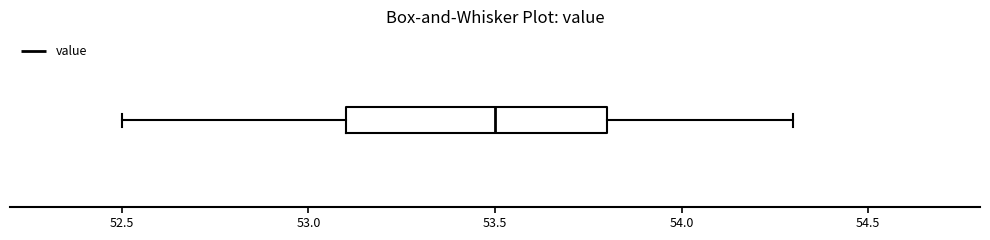

Read this box plot against the x-axis: the position of the median line, the range covered by the box, and the ends of both whiskers. The values are not printed on the chart, so give them approximately, as read against the axis.

median 53.5, box 53.1 to 53.8, whiskers 52.5 to 54.3